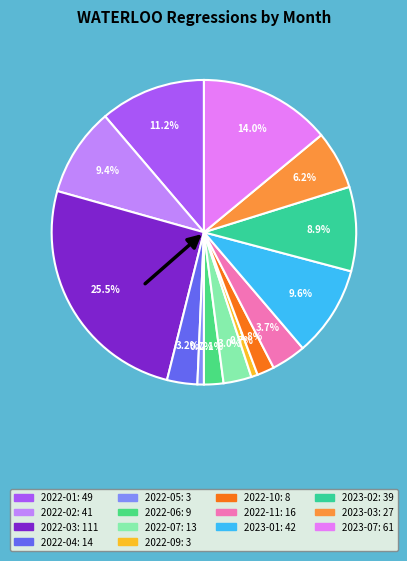

Is it true that 2022-04 is 1% of the pie?

False